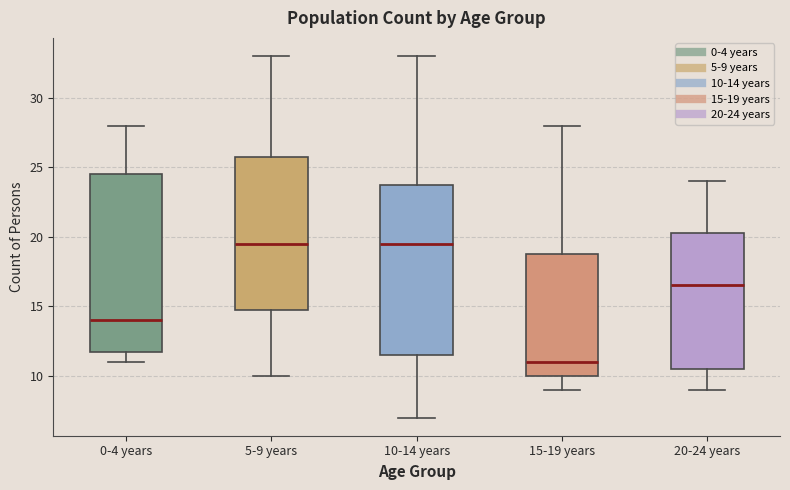

Which box's median line is the lowest?

15-19 years